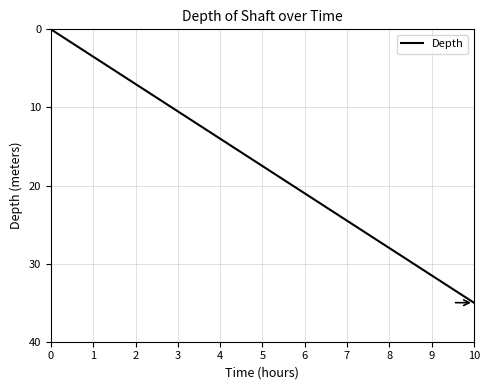

What is the minimum value shown in the chart?

-35.0